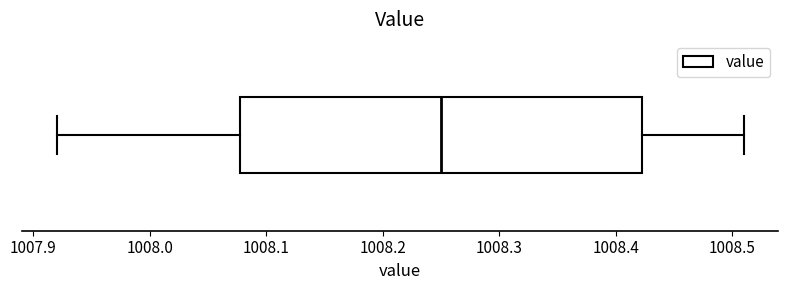

Transcribe this box plot: give where the median line is, the range the box spans, and where the two whiskers end, as read against the x-axis. The values are not printed on the chart, so give them approximately, as read against the axis.

median 1008.25, box 1008.08 to 1008.42, whiskers 1007.92 to 1008.51